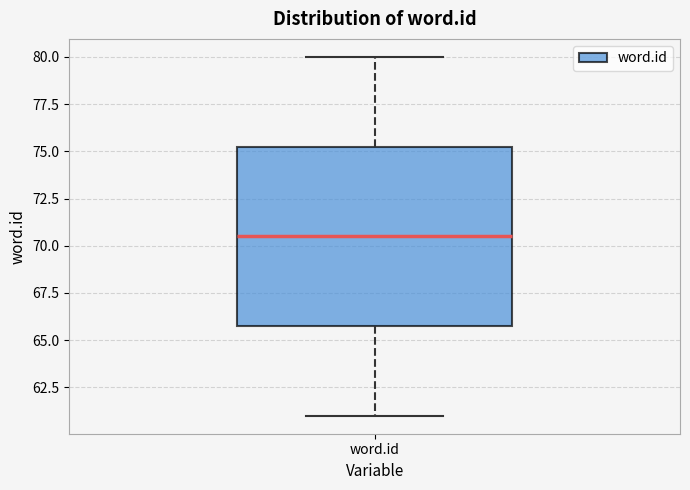

Transcribe this box plot: give where the median line is, the range the box spans, and where the two whiskers end, as read against the y-axis. The values are not printed on the chart, so give them approximately, as read against the axis.

median 70.5, box 66.0 to 75.5, whiskers 61.0 to 80.0